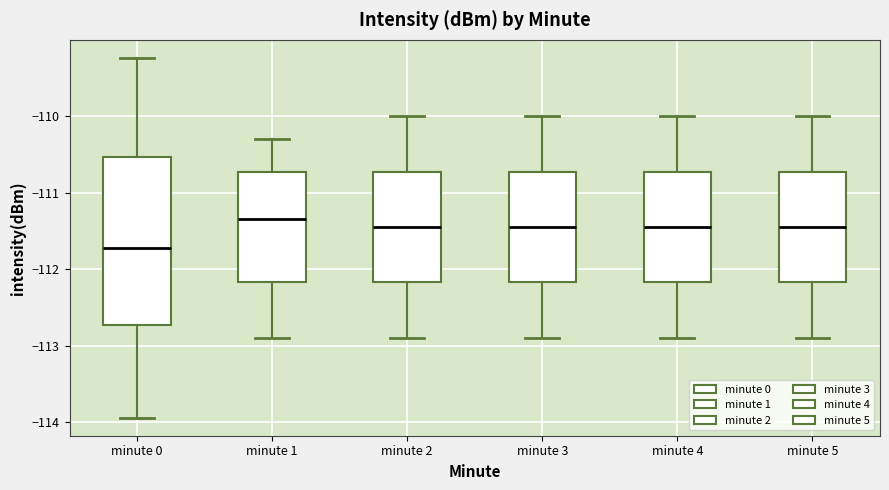

Which box has the lowest median line?

minute 0